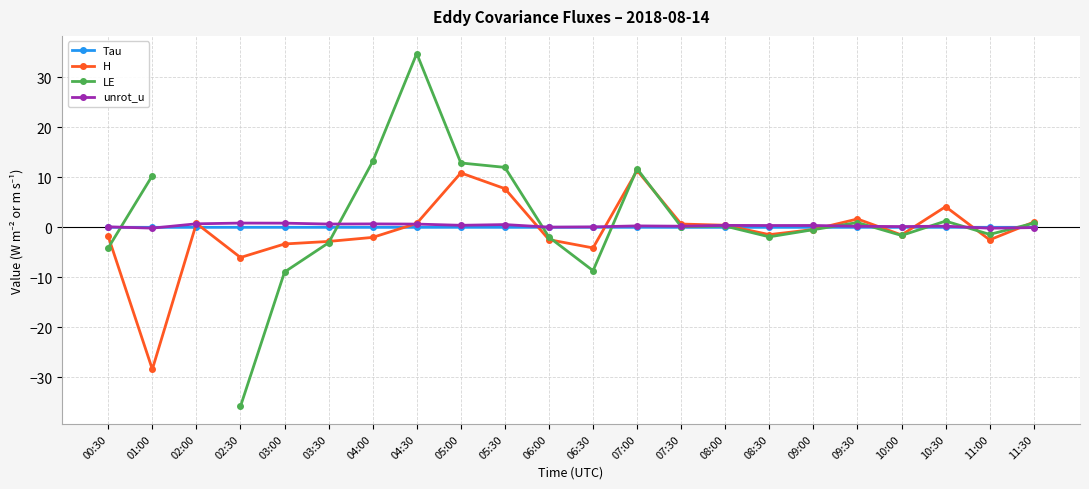

What is the label of the 14th point from the right?

05:00